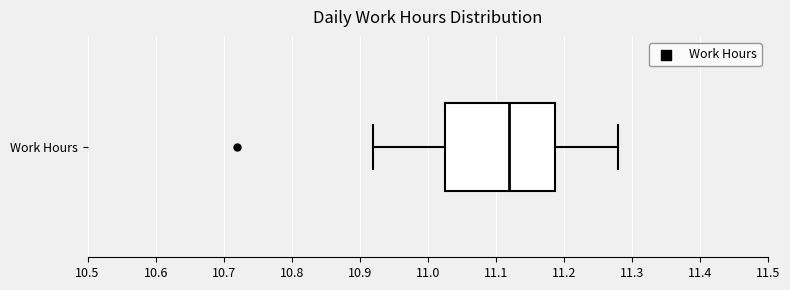

Transcribe this box plot: give where the median line is, the range the box spans, and where the two whiskers end, as read against the x-axis. The values are not printed on the chart, so give them approximately, as read against the axis.

median 11.12, box 11.03 to 11.19, whiskers 10.92 to 11.28